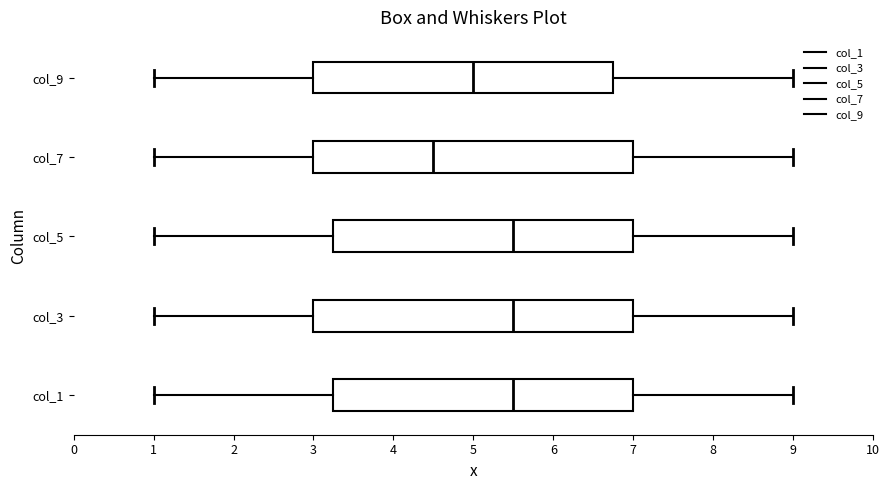

Reading bottom to top, read every box against the x-axis: the position of its median line, the range the box covers, and the ends of its whiskers. The values are not printed on the chart, so give them approximately, as read against the axis.

col_1: median 5.5, box 3.3 to 7.0, whiskers 1.0 to 9.0
col_3: median 5.5, box 3.0 to 7.0, whiskers 1.0 to 9.0
col_5: median 5.5, box 3.3 to 7.0, whiskers 1.0 to 9.0
col_7: median 4.5, box 3.0 to 7.0, whiskers 1.0 to 9.0
col_9: median 5.0, box 3.0 to 6.8, whiskers 1.0 to 9.0